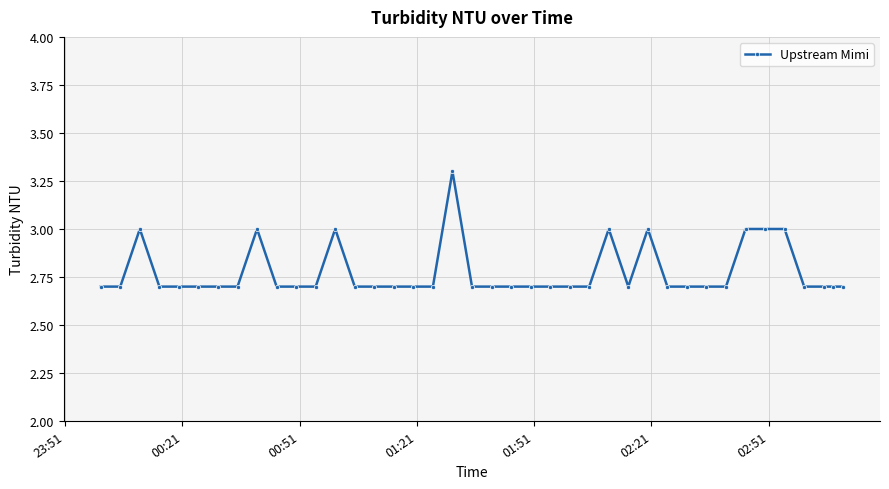

What is the difference between the maximum and second lowest values?

0.6